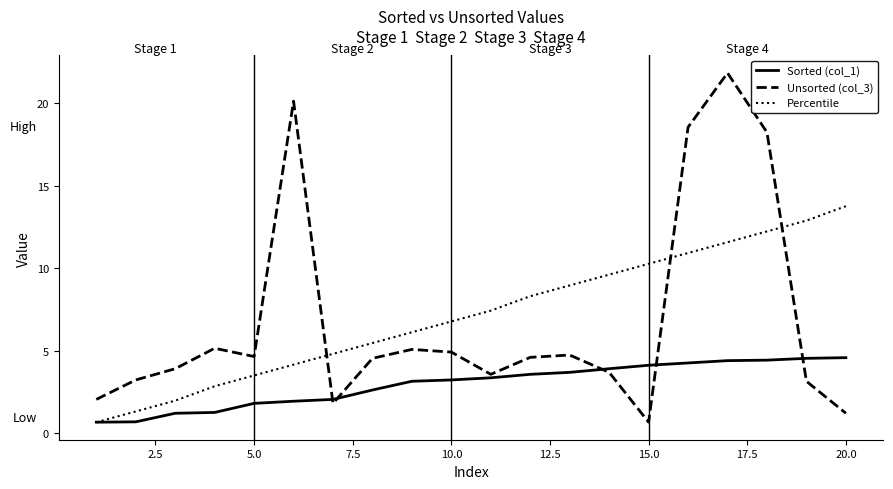

What is the lowest value of the Sorted (col_1) series?

0.7